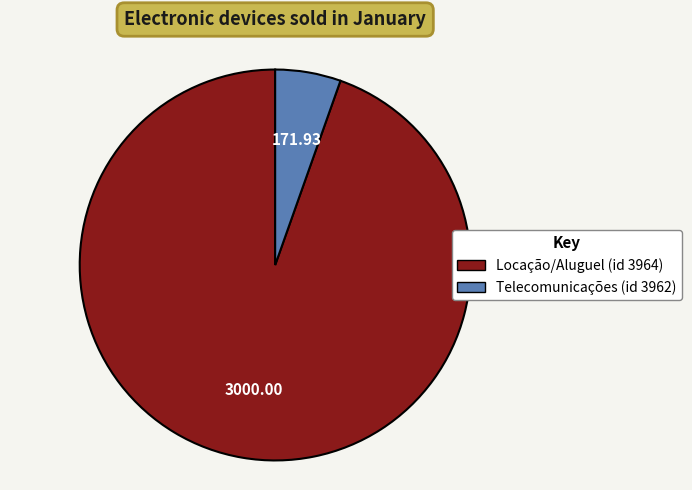

Is there any slice that represents more than half of the pie?

Yes